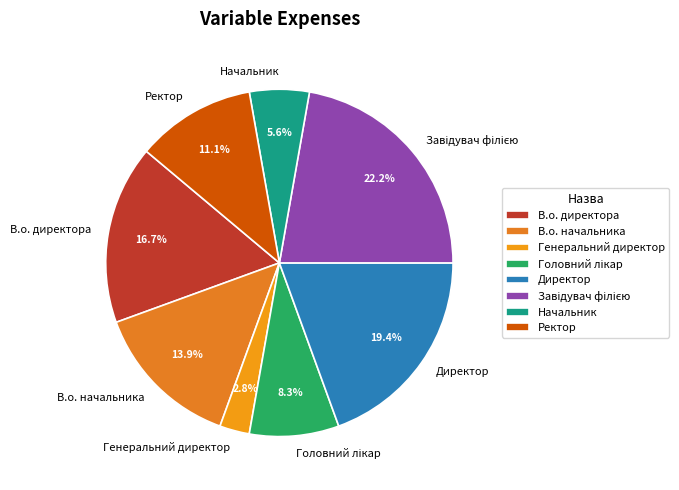

To the nearest percent, what is the difference between the largest and smallest slice percentages?

19%